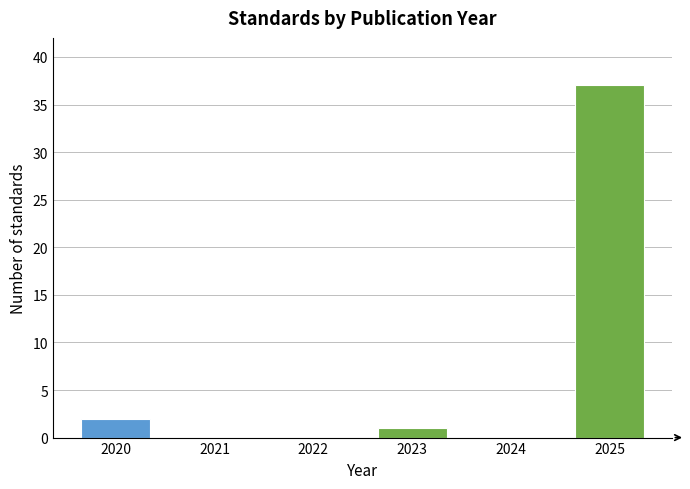

Reading left to right, list all the values displayed in this chart.

2020=2	2021=0	2022=0	2023=1	2024=0	2025=37